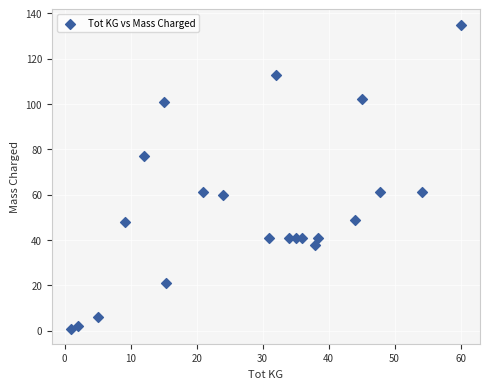

What is the range of Y values (max minus min)?

134